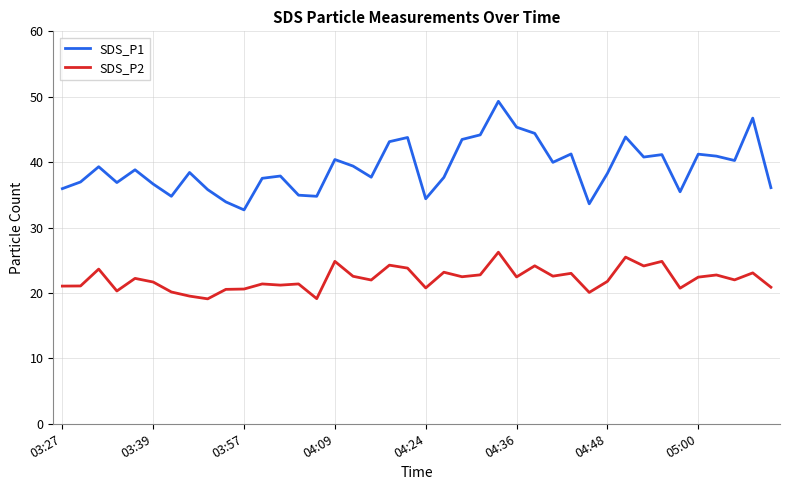

True or false: SDS_P2 and SDS_P1 intersect in this chart.

False